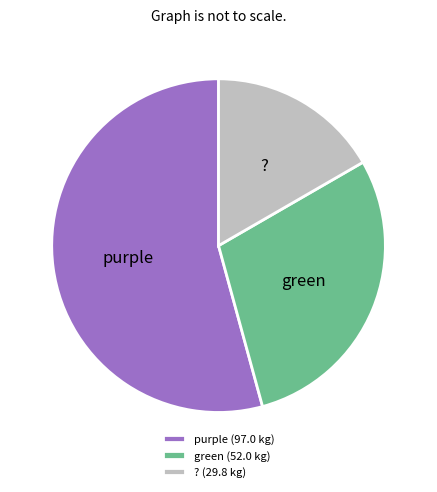

Is there any slice that represents more than half of the pie?

Yes